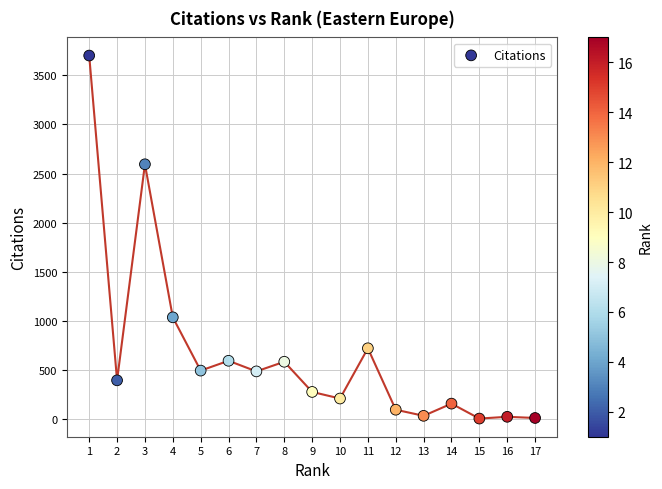

What is the range of X values (max minus min)?

16